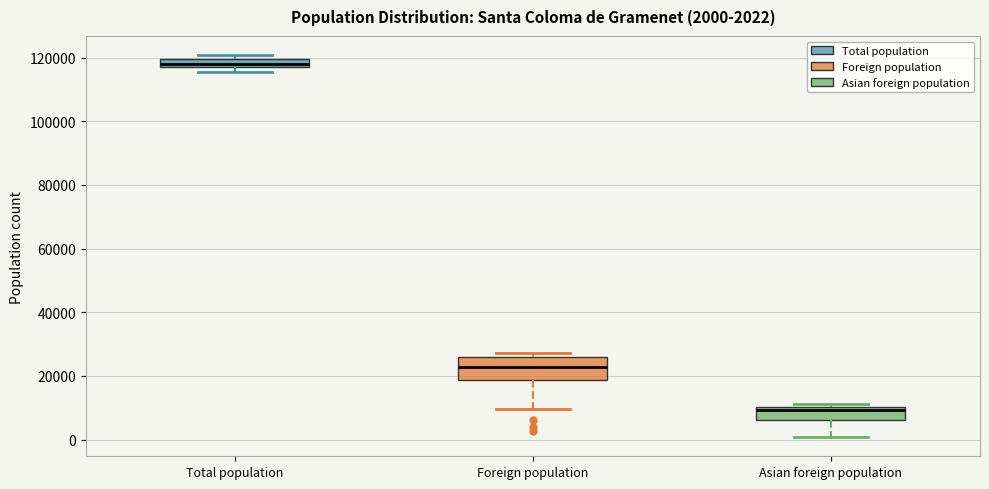

Which box is the tallest, from its lower edge to its upper edge?

Foreign population